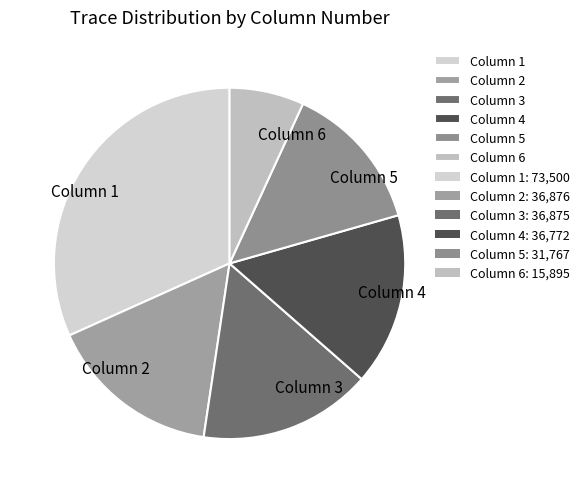

Approximately how many times larger is the value at Column 1 compared to Column 5?

2.3